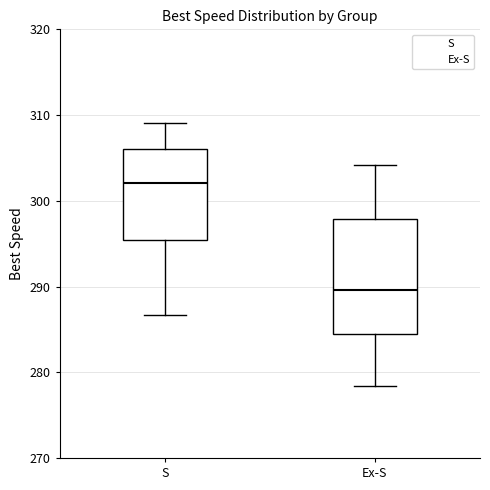

Where does the median line of the box for S sit on the y-axis? The values are not printed on the chart, so give them approximately, as read against the axis.

302